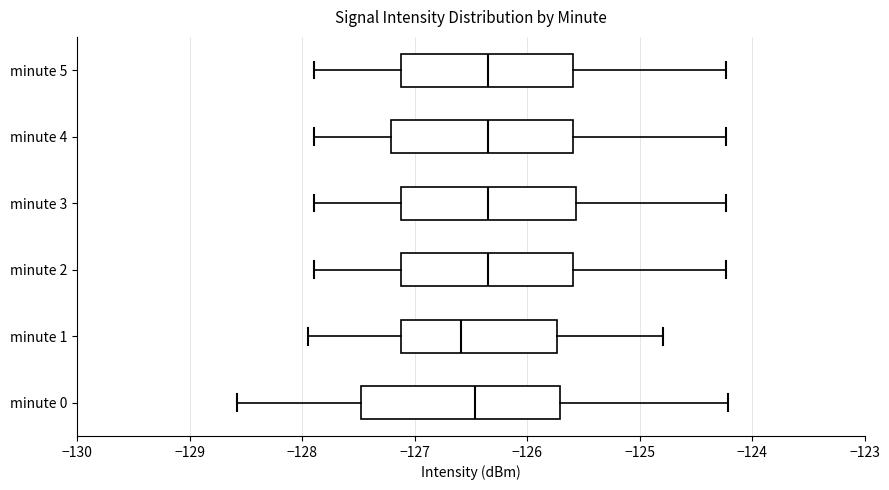

Comparing the boxes themselves (not the whiskers), which one is the widest?

minute 0